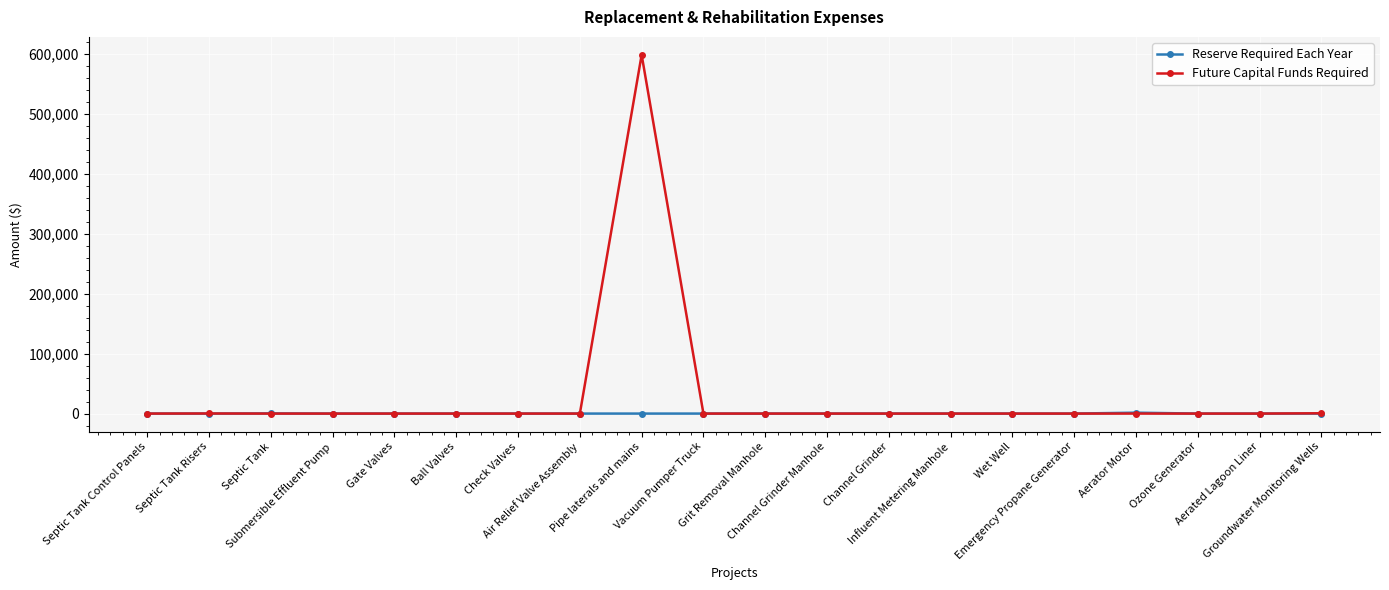

At which label does Future Capital Funds Required reach its peak?

Pipe laterals and mains